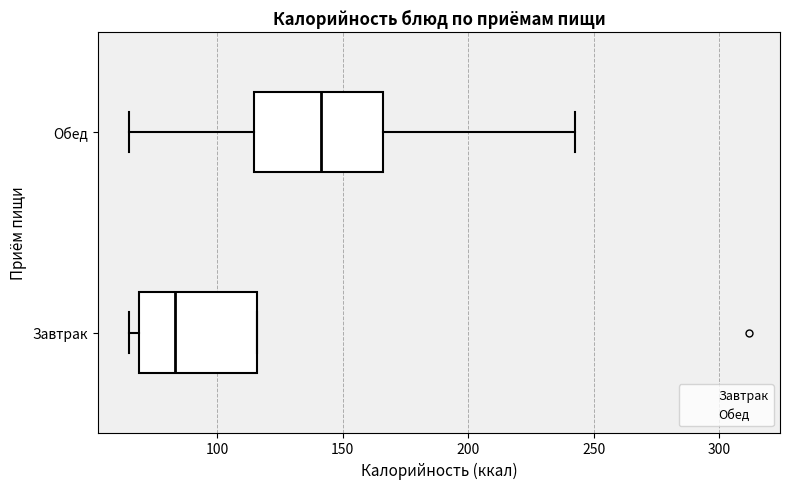

Reading bottom to top, transcribe this box plot: for each box, give where its median line is, the range the box spans, and where its two whiskers end, as read against the x-axis. The values are not printed on the chart, so give them approximately, as read against the axis.

Завтрак: median 85, box 70 to 115, whiskers 65 to 115
Обед: median 140, box 115 to 165, whiskers 65 to 240